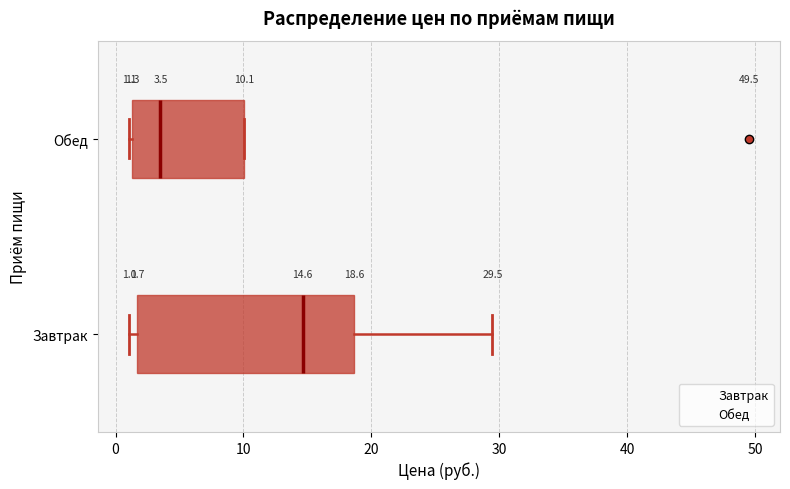

Which box has the furthest to the right median line?

Завтрак